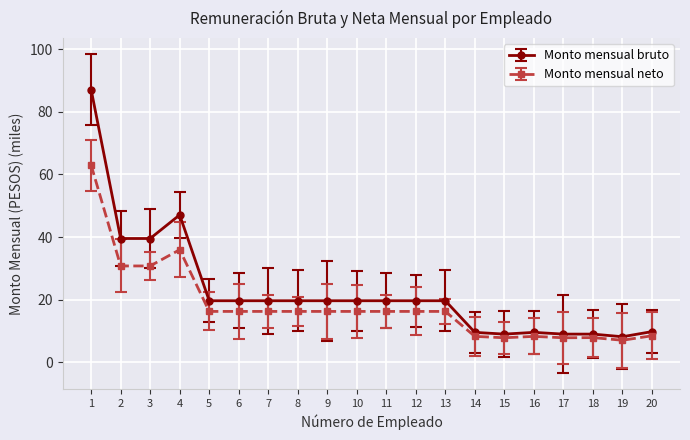

What is the spread (max minus min) of values at 14?

1.3